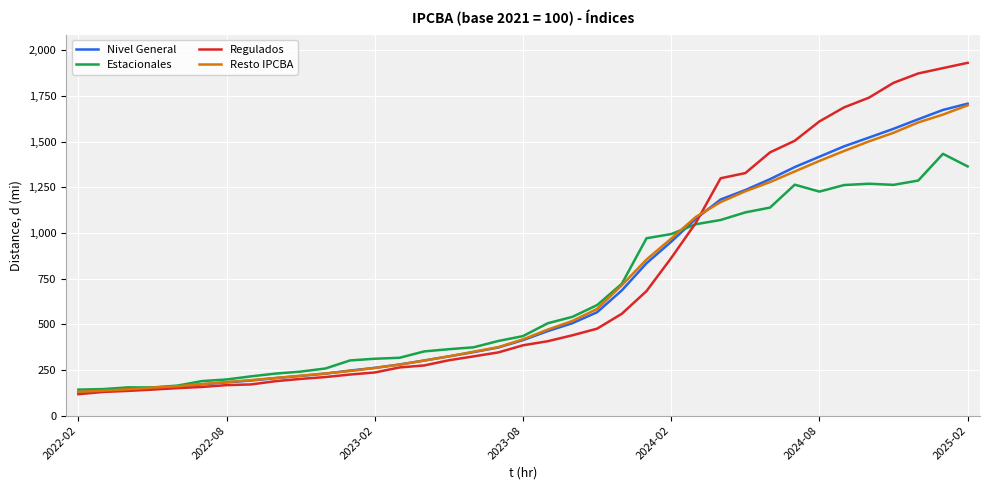

Which series has the largest range (max minus min)?

Regulados